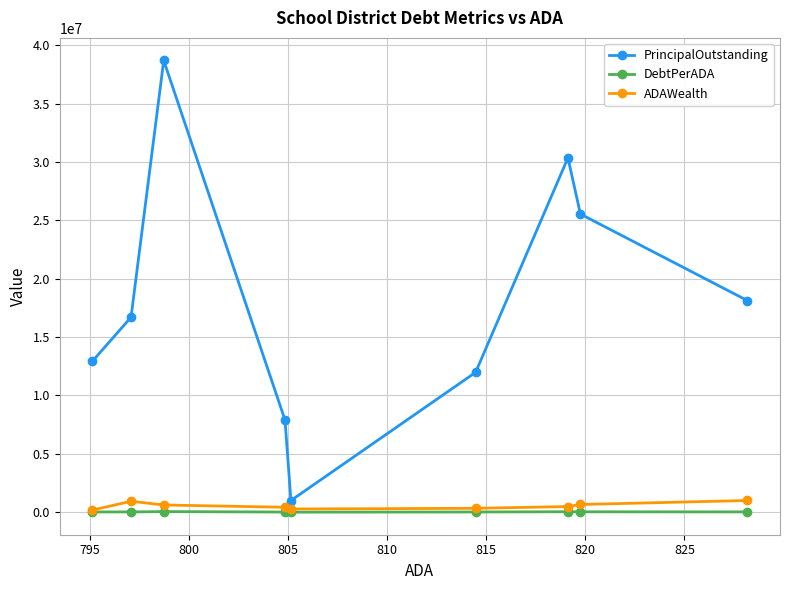

True or false: ADAWealth and DebtPerADA intersect in this chart.

False